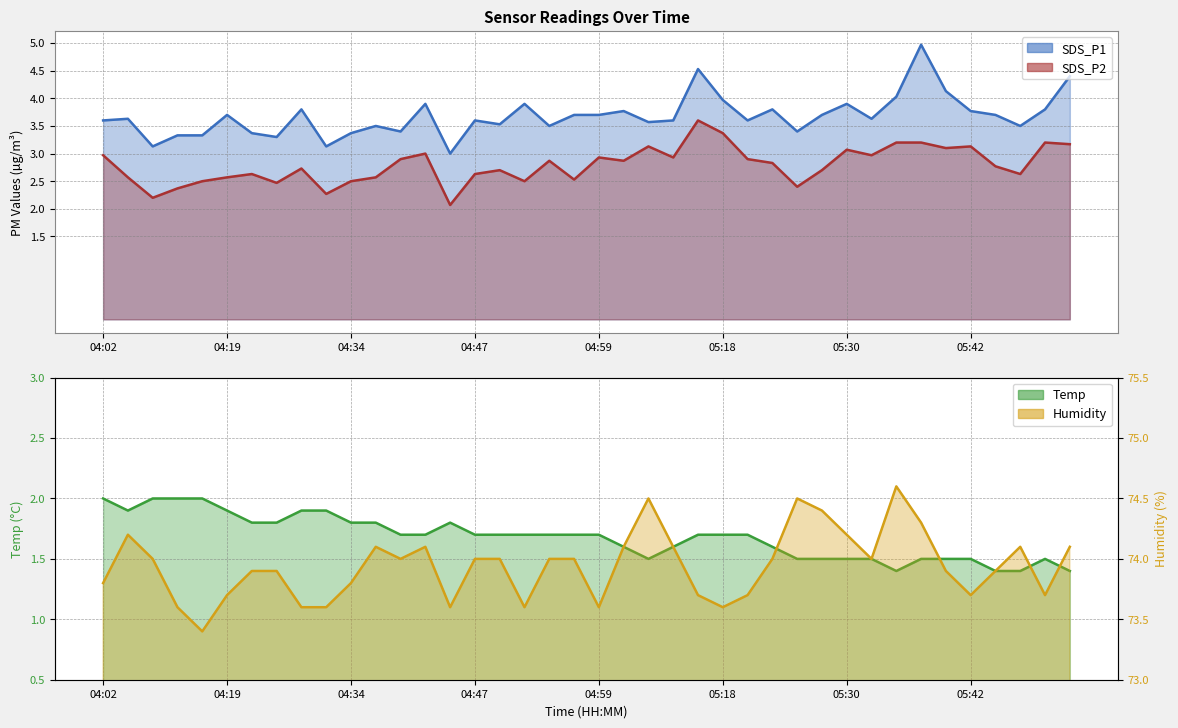

Is the value of Temp at 23 greater than the value of Humidity at 21?

No